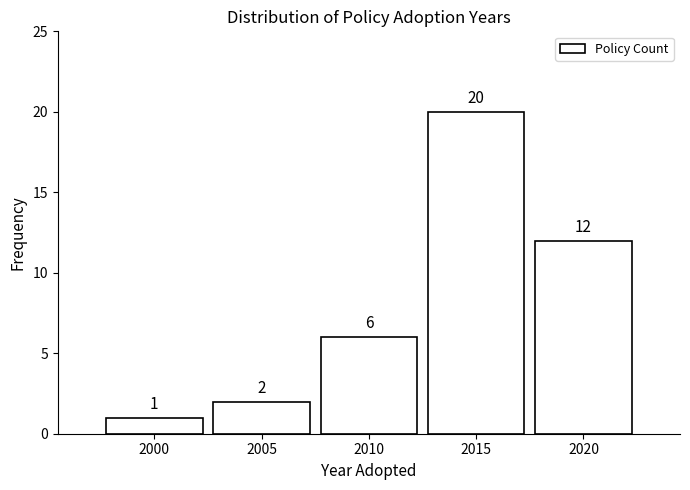

Reading left to right, transcribe all the data shown in this chart.

1	2	6	20	12